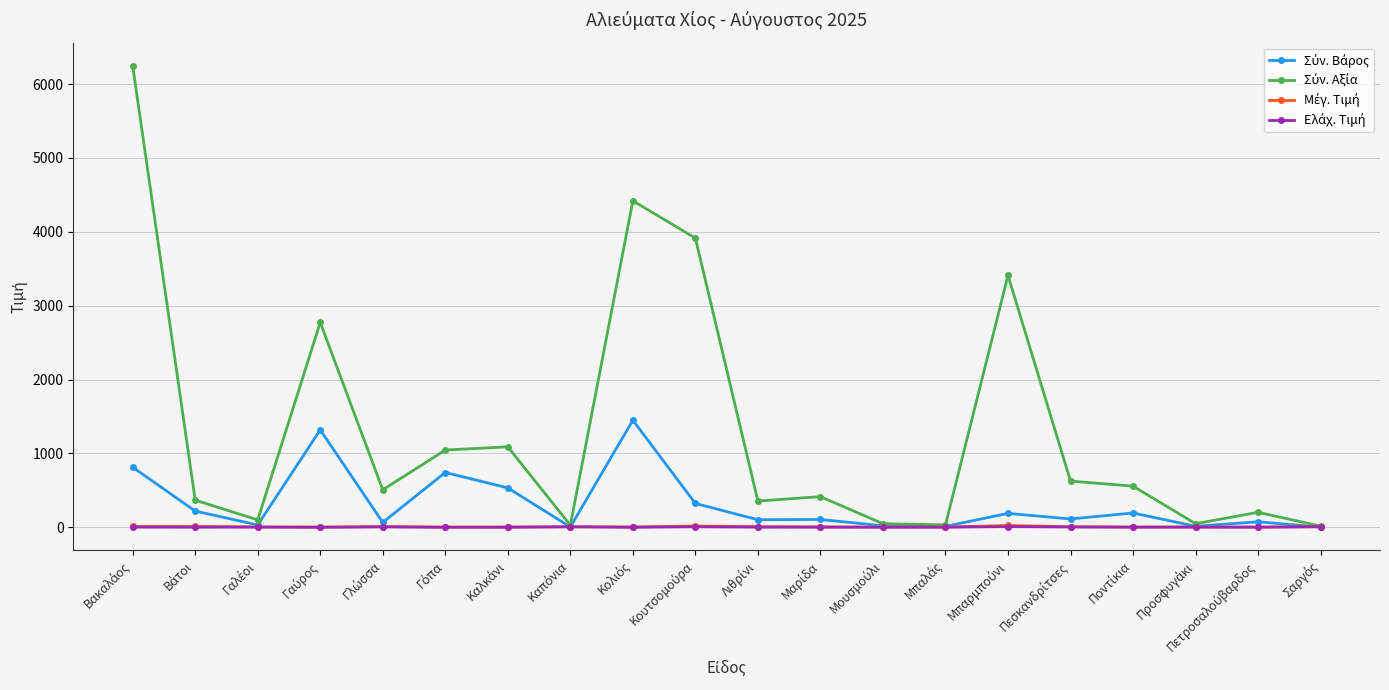

What is the maximum value shown in the chart?

6249.5